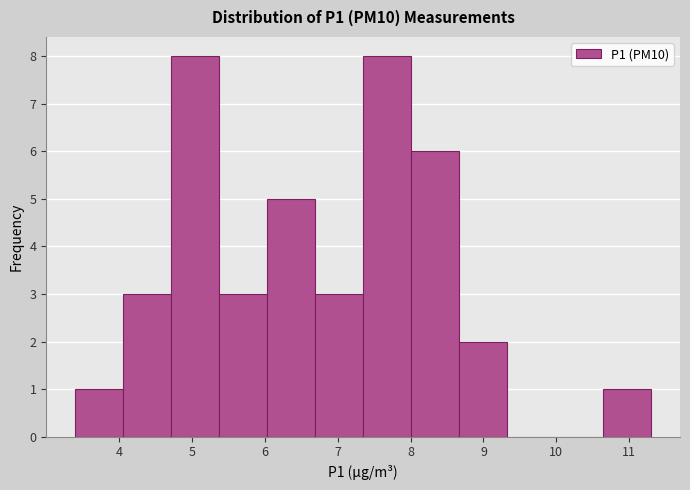

Reading left to right, list every bar in this chart as the range it spans on the x-axis followed by its height. Neither the bar edges nor the heights are printed on the chart, so give them approximately, as read against the axes.

3.4 to 4.1: 1
4.1 to 4.7: 3
4.7 to 5.4: 8
5.4 to 6.0: 3
6.0 to 6.7: 5
6.7 to 7.4: 3
7.4 to 8.0: 8
8.0 to 8.7: 6
8.7 to 9.3: 2
9.3 to 10.0: 0
10.0 to 10.6: 0
10.6 to 11.3: 1